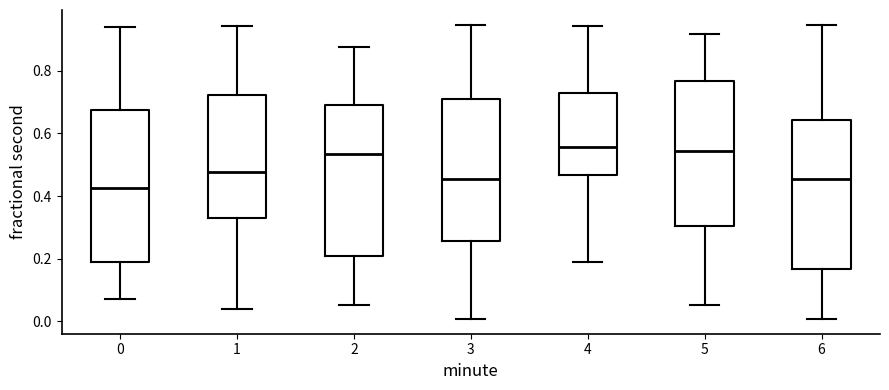

Reading left to right, read every box against the y-axis: the position of its median line, the range the box covers, and the ends of its whiskers. The values are not printed on the chart, so give them approximately, as read against the axis.

0: median 0.42, box 0.18 to 0.68, whiskers 0.08 to 0.94
1: median 0.48, box 0.32 to 0.72, whiskers 0.04 to 0.94
2: median 0.54, box 0.20 to 0.68, whiskers 0.06 to 0.88
3: median 0.46, box 0.26 to 0.72, whiskers 0.00 to 0.94
4: median 0.56, box 0.46 to 0.74, whiskers 0.18 to 0.94
5: median 0.54, box 0.30 to 0.76, whiskers 0.06 to 0.92
6: median 0.46, box 0.16 to 0.64, whiskers 0.00 to 0.94